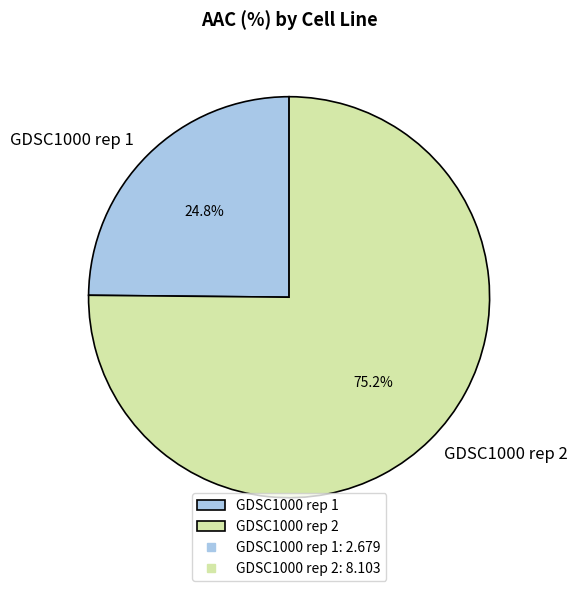

How much of the chart is everything except GDSC1000 rep 1?

75.2%